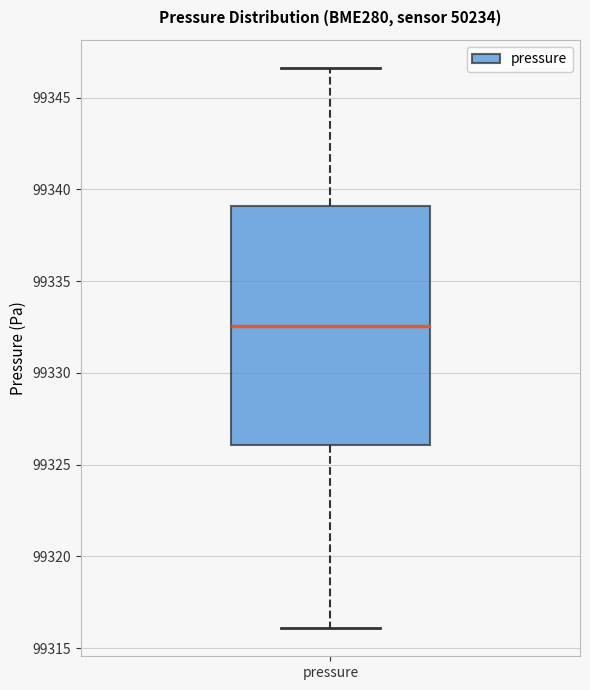

Read this box plot against the y-axis: the position of the median line, the range covered by the box, and the ends of both whiskers. The values are not printed on the chart, so give them approximately, as read against the axis.

median 99332.5, box 99326.0 to 99339.0, whiskers 99316.0 to 99346.5